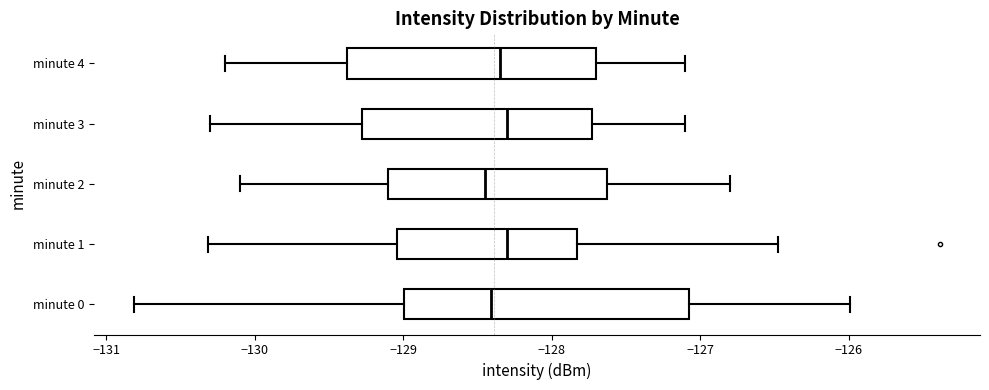

Comparing the boxes themselves (not the whiskers), which one is the widest?

minute 0